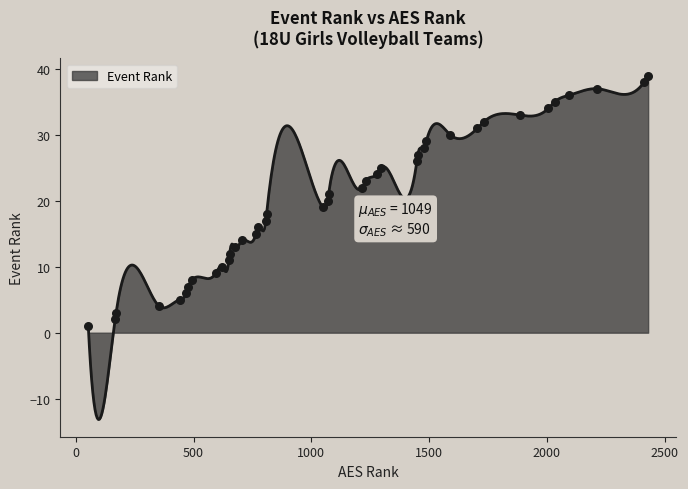

What is the lowest value of the Event Rank series?

-13.2